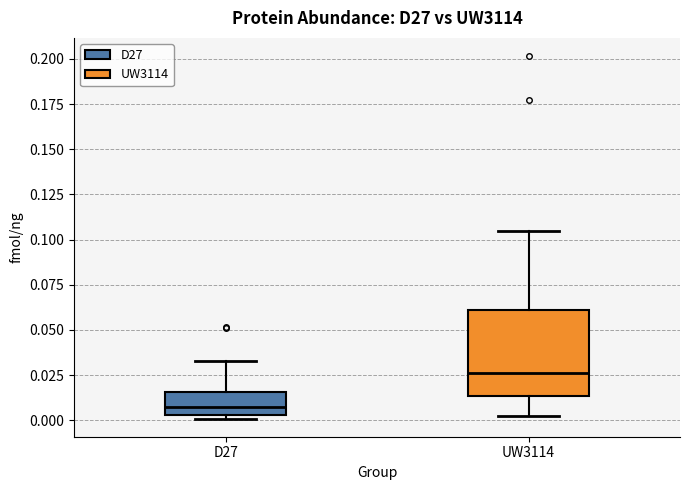

Reading left to right, read every box against the y-axis: the position of its median line, the range the box covers, and the ends of its whiskers. The values are not printed on the chart, so give them approximately, as read against the axis.

D27: median 0.005 (just above the box's lower edge), box 0.005 to 0.015, whiskers 0.000 to 0.035
UW3114: median 0.025, box 0.015 to 0.060, whiskers 0.005 to 0.105